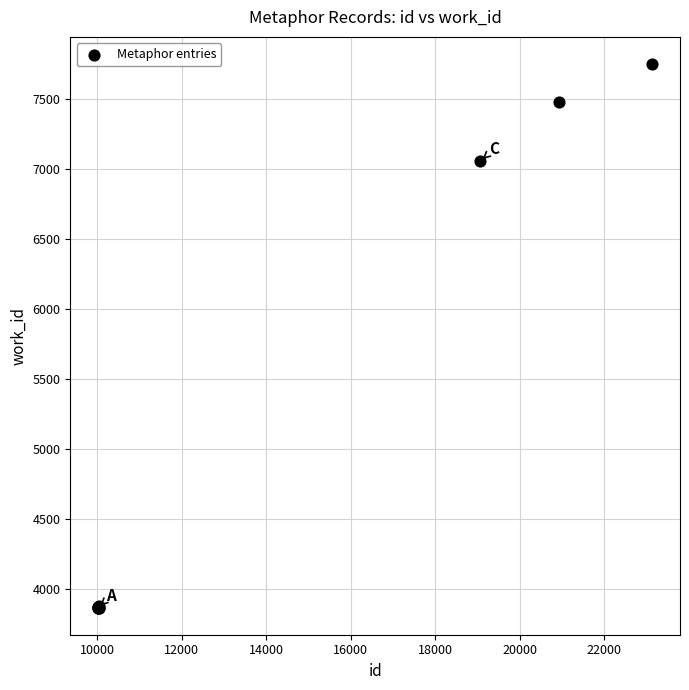

What Y value in the scatter plot is closest to 5807?

7054